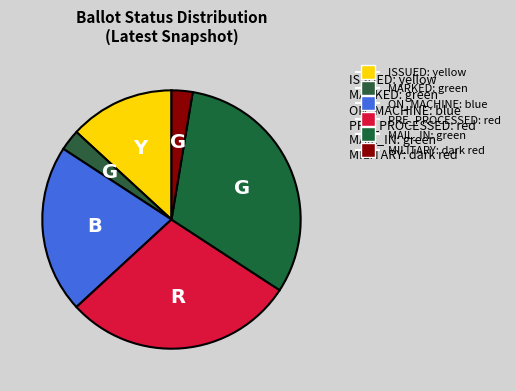

How many slices are in this pie chart?

6